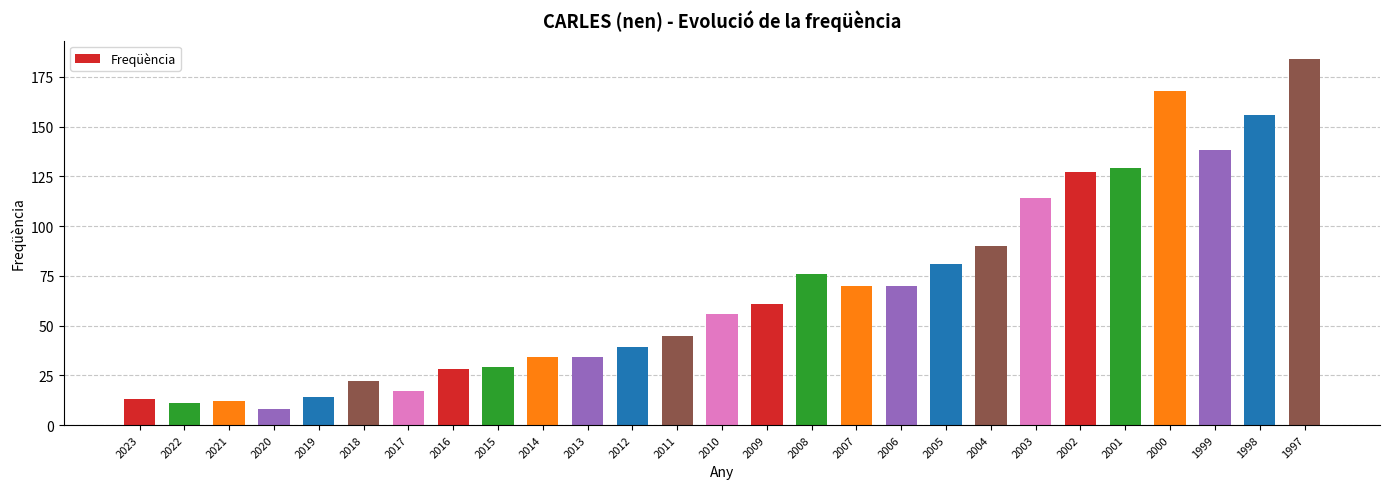

What is the difference between the maximum and minimum values?

176